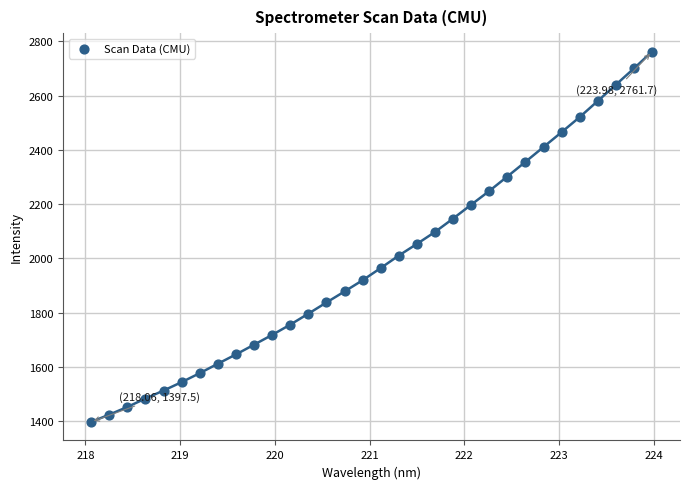

What is the range of Y values (max minus min)?

1364.2